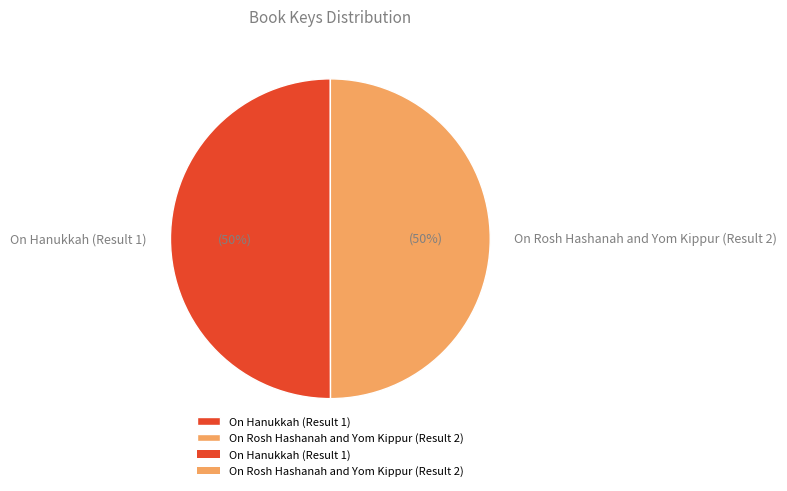

Is it true that On Hanukkah (Result 1) is 38% of the pie?

False